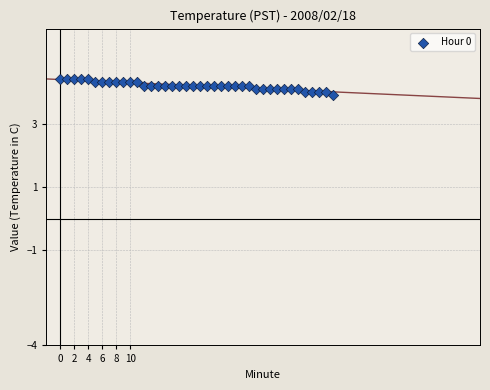

What is the range of Y values (max minus min)?

0.5